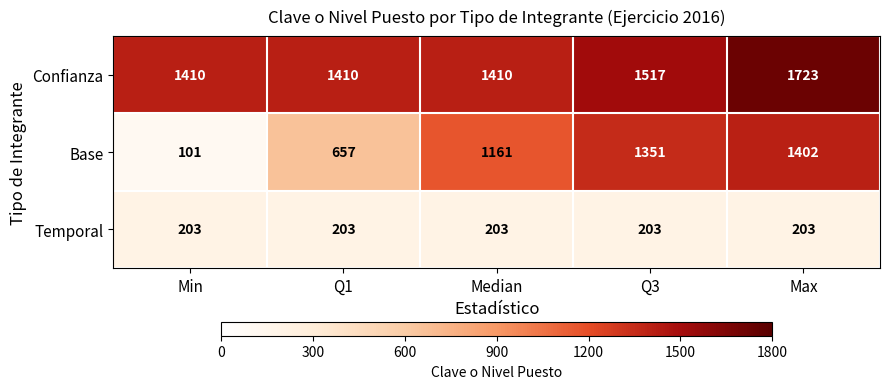

At which category is the sum across all series the highest?

Max